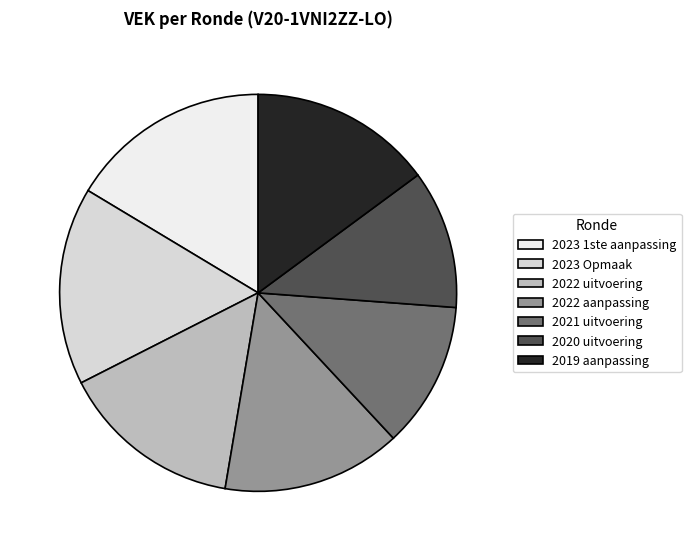

To the nearest percent, what is the combined percentage of 2019 aanpassing and 2020 uitvoering?

26%